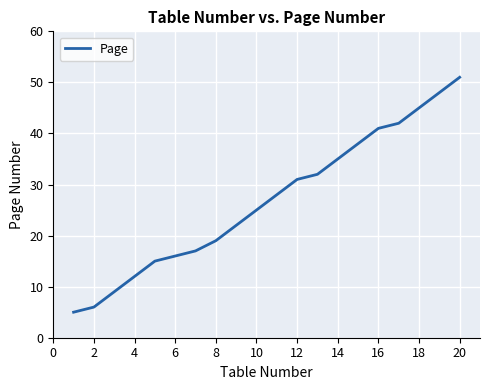

What is the maximum value shown in the chart?

51